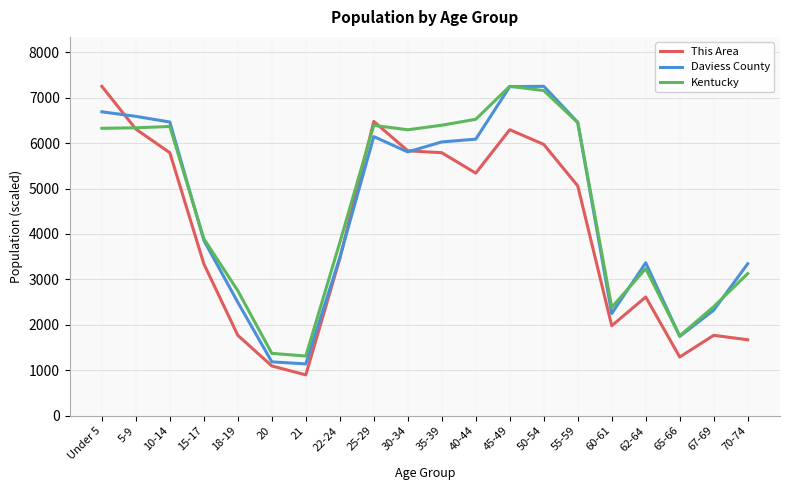

What is the total value across all series at 18-19?

7019.0